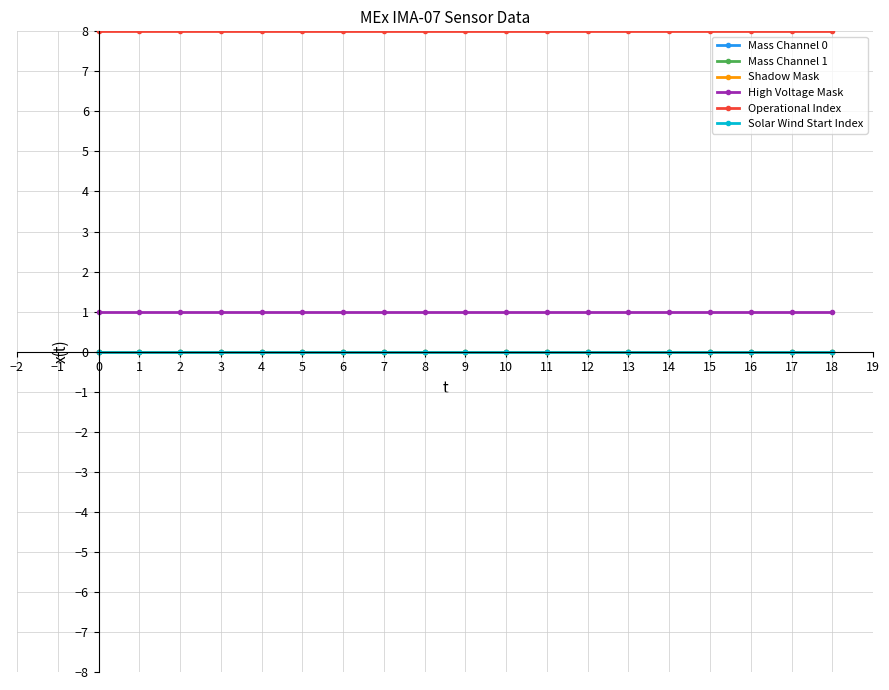

Does the chart have visible grid lines?

Yes